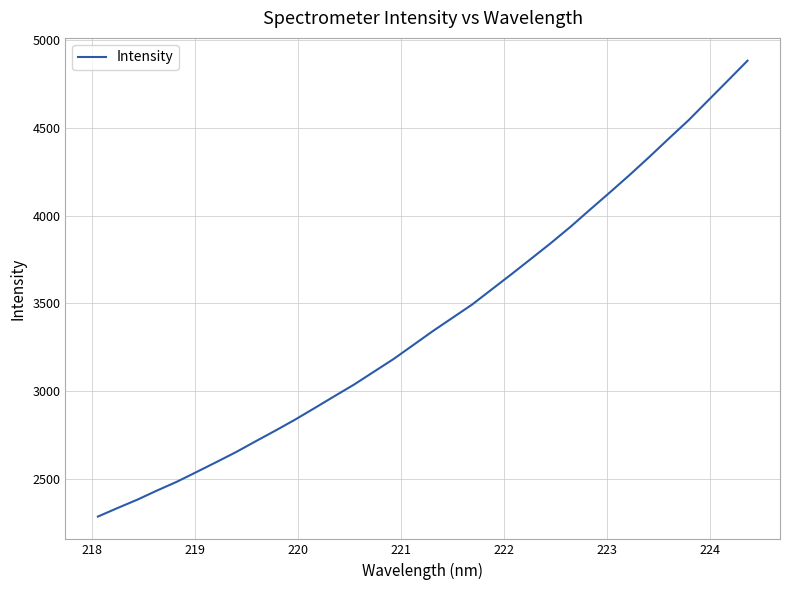

What is the smallest value displayed?

2288.6